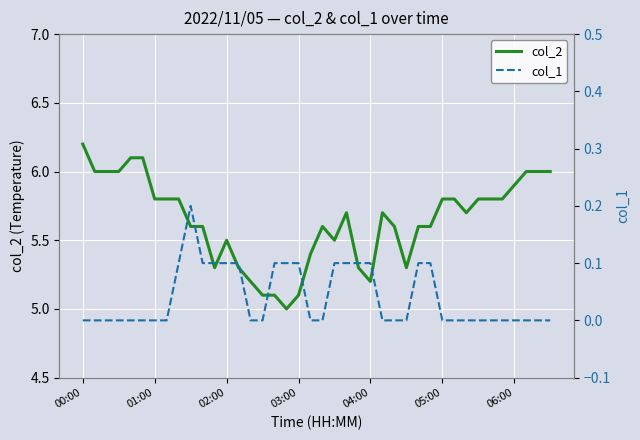

True or false: col_2 and col_1 intersect in this chart.

False